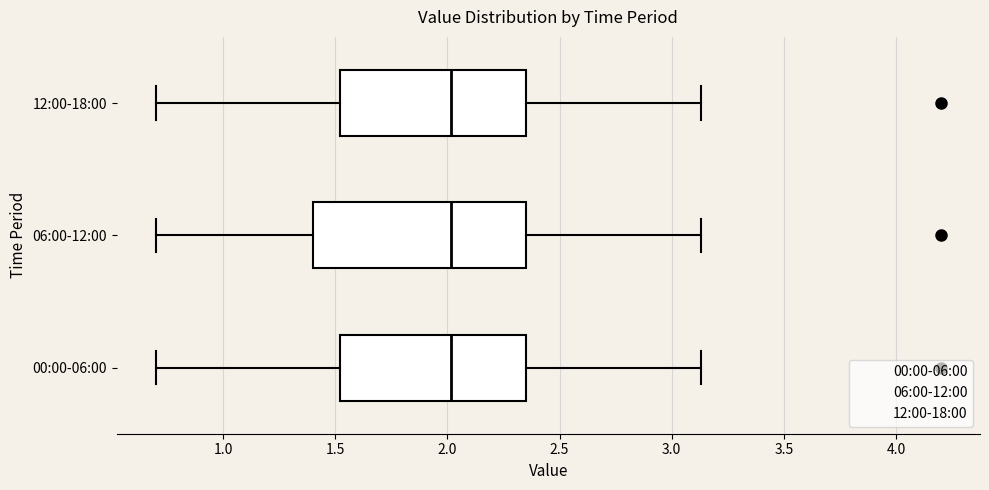

Reading bottom to top, read every box against the x-axis: the position of its median line, the range the box covers, and the ends of its whiskers. The values are not printed on the chart, so give them approximately, as read against the axis.

00:00-06:00: median 2.00, box 1.50 to 2.35, whiskers 0.70 to 3.15
06:00-12:00: median 2.00, box 1.40 to 2.35, whiskers 0.70 to 3.15
12:00-18:00: median 2.00, box 1.50 to 2.35, whiskers 0.70 to 3.15